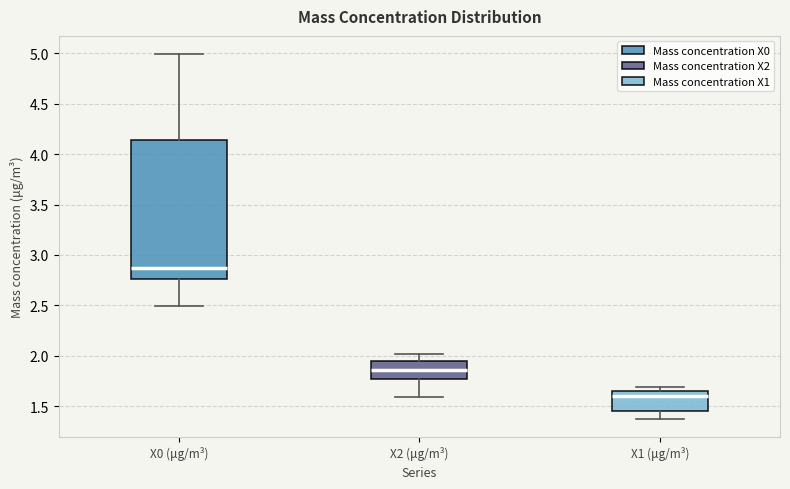

Comparing the boxes themselves (not the whiskers), which one is the tallest?

X0 (μg/m³)